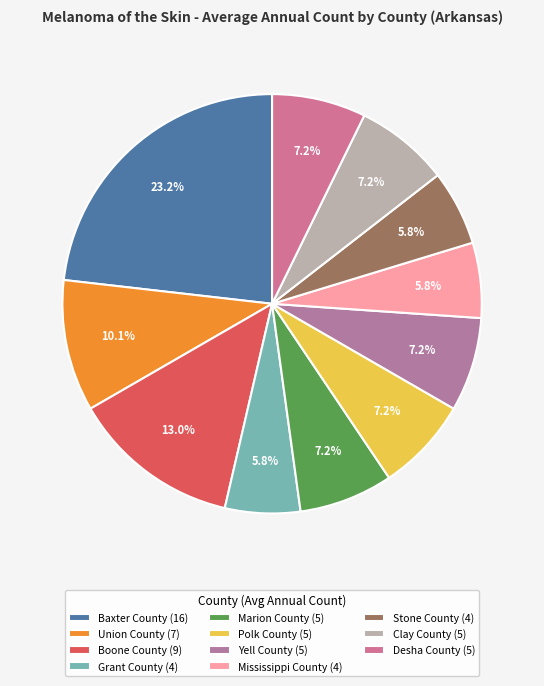

Which has a higher value, Boone County or Mississippi County?

Boone County